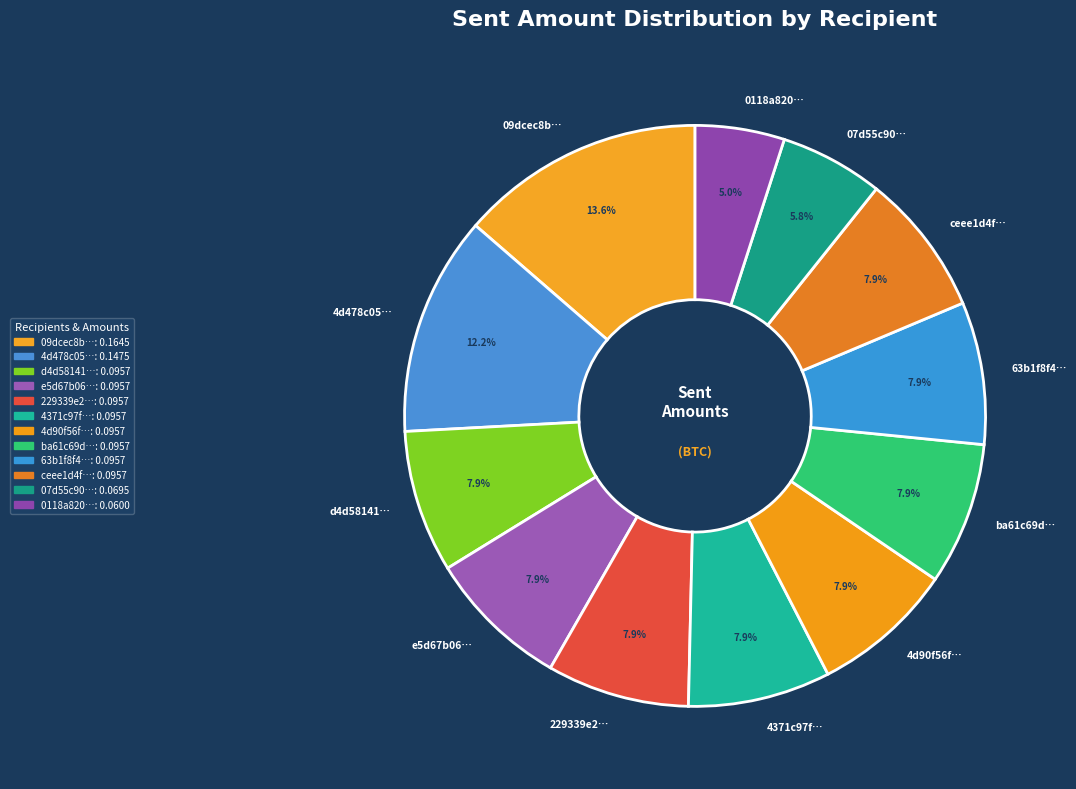

How many slices are in this pie chart?

12